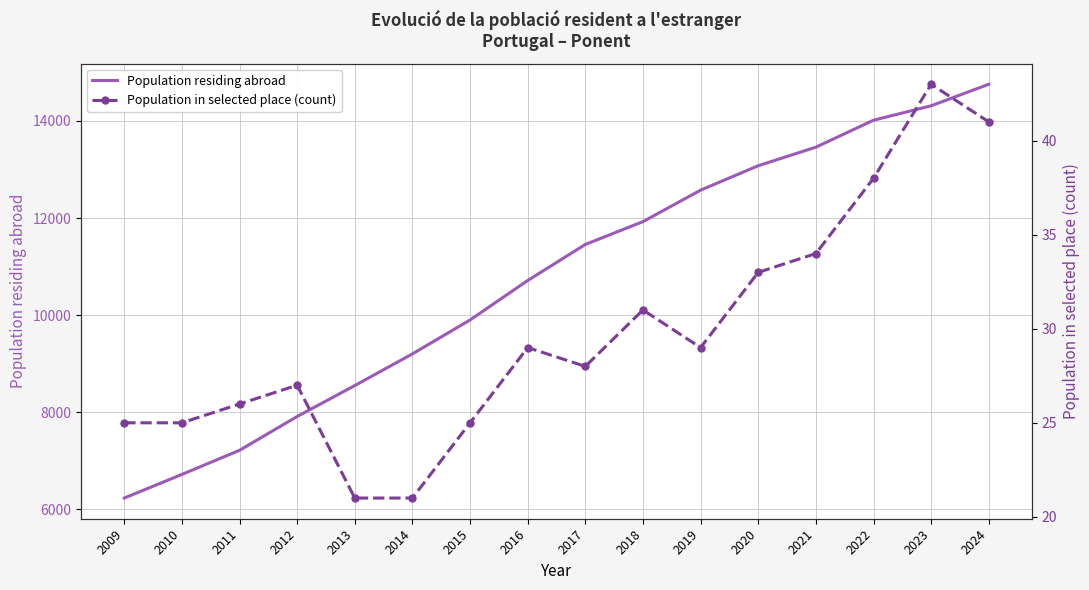

What is the value of the Population in selected place (count) point at the 14th from the left?

38